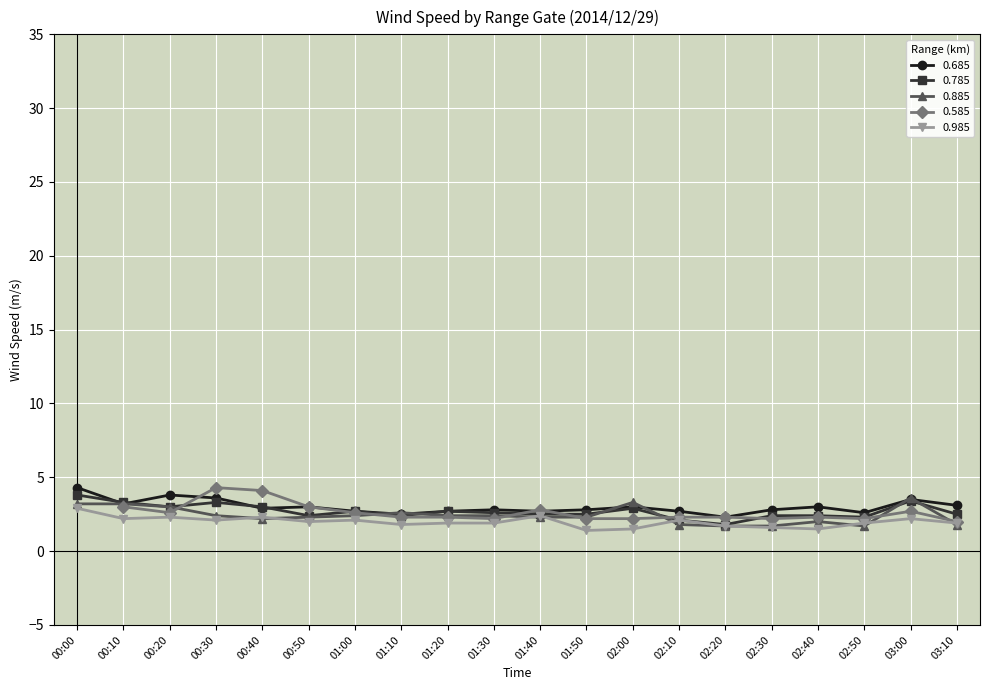

At which category does the chart reach its peak across all series?

00:00